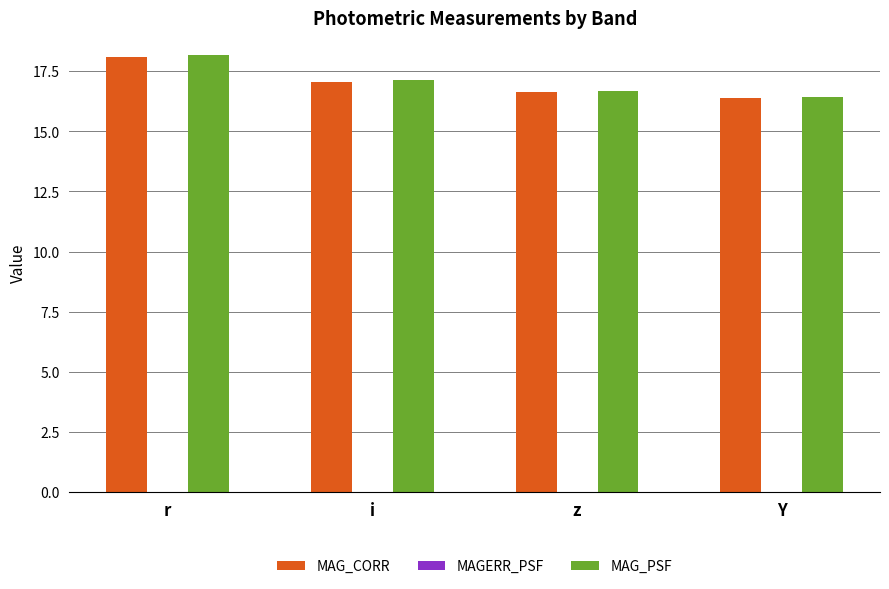

What is the total value across all series at Y?

32.9